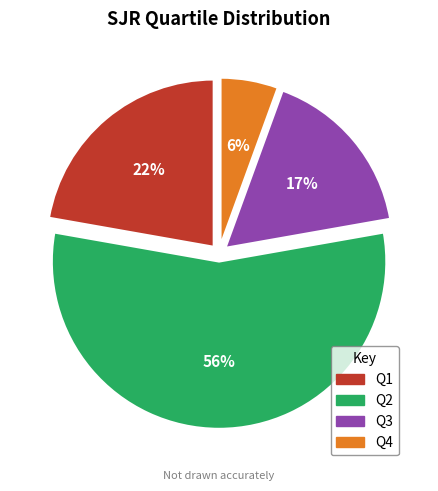

What percentage is the Q1 slice, to the nearest percent?

22%